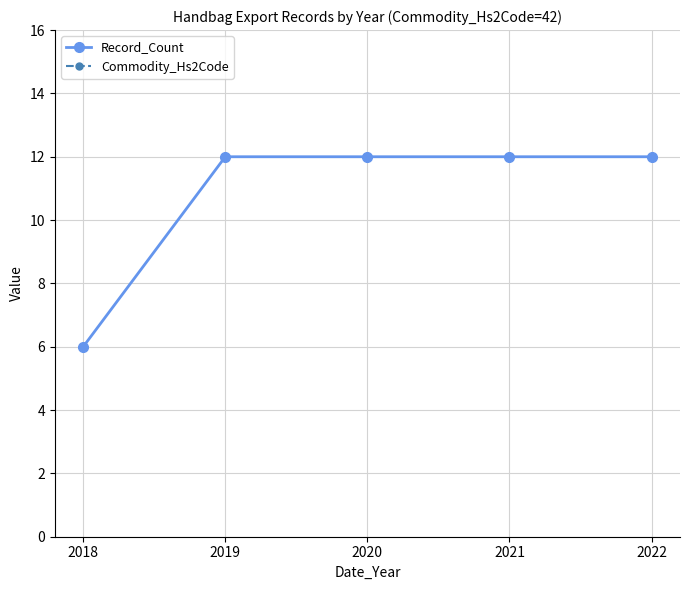

Reading right to left, list all the values displayed in this chart.

Record_Count: 12	12	12	12	6
Commodity_Hs2Code: 42	42	42	42	42